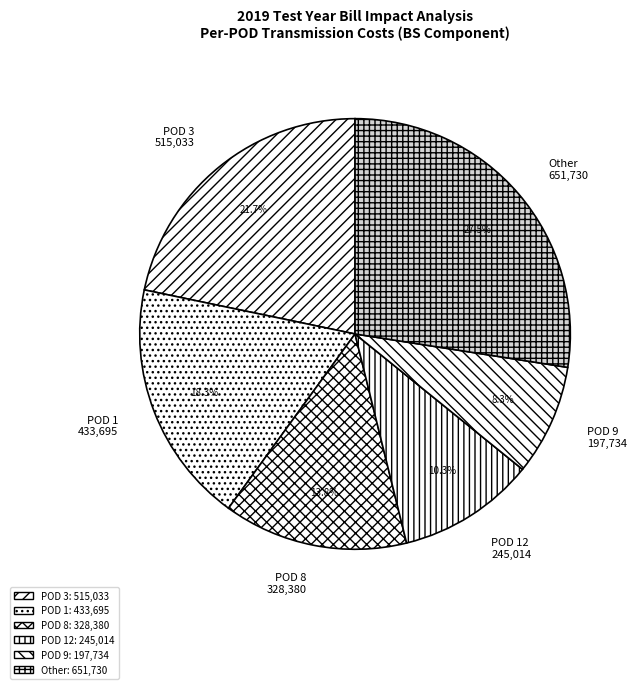

Is there any slice that represents more than half of the pie?

No